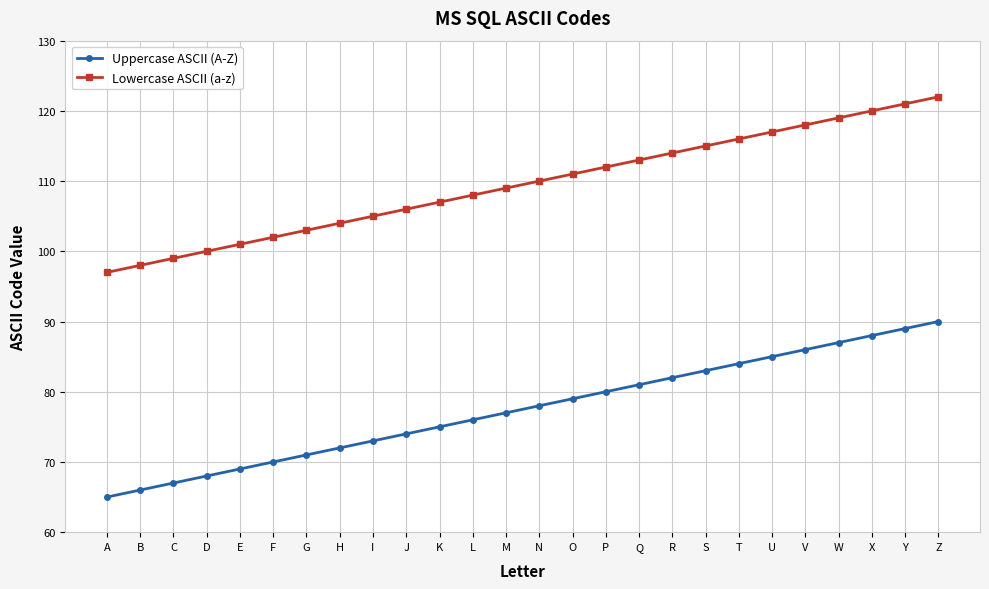

True or false: Uppercase ASCII (A-Z) and Lowercase ASCII (a-z) intersect in this chart.

False